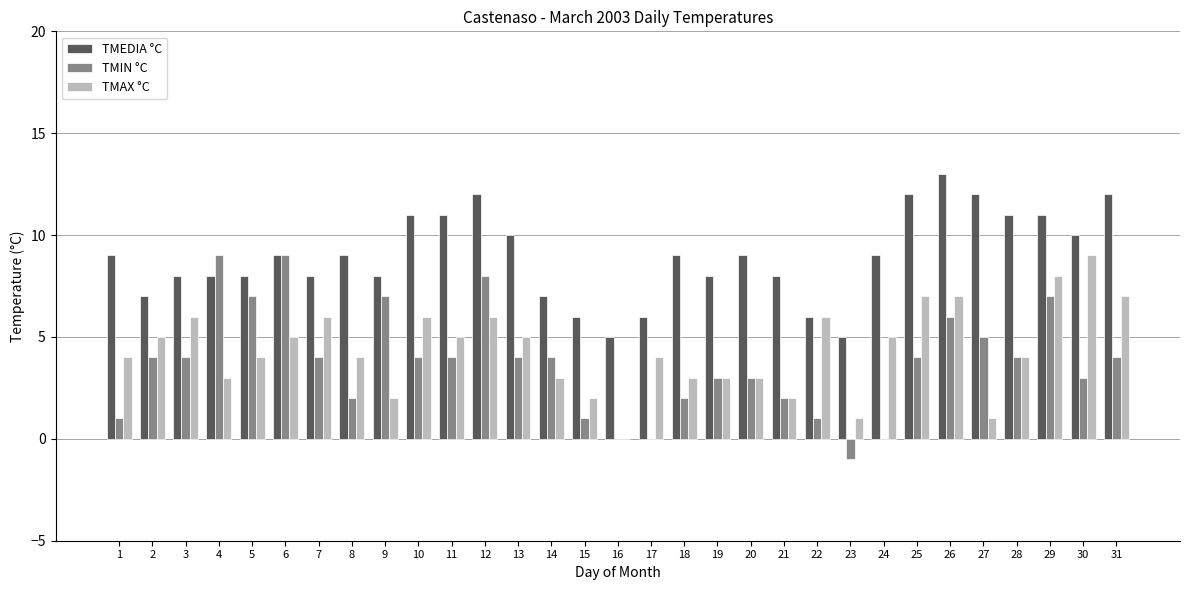

Which category has the highest value across all series?

26